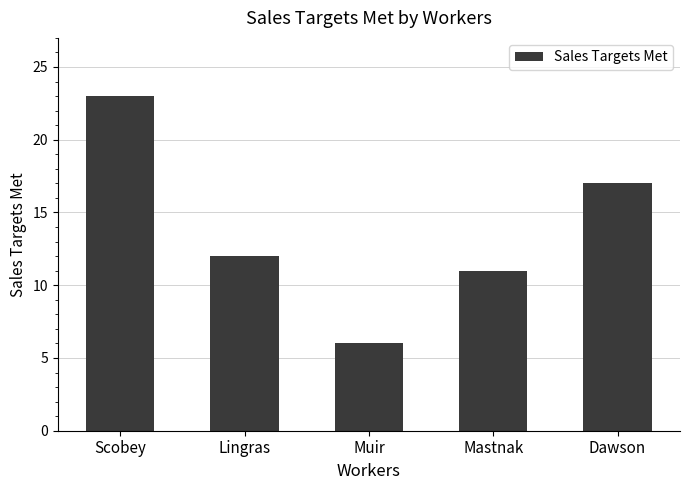

What is the label of the 1st bar from the left?

Scobey